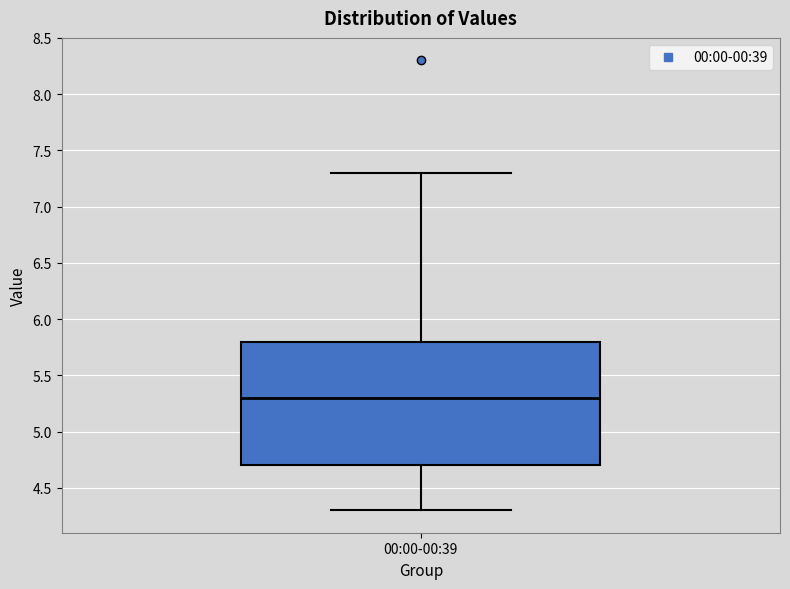

Read this box plot against the y-axis: the position of the median line, the range covered by the box, and the ends of both whiskers. The values are not printed on the chart, so give them approximately, as read against the axis.

median 5.3, box 4.7 to 5.8, whiskers 4.3 to 7.3